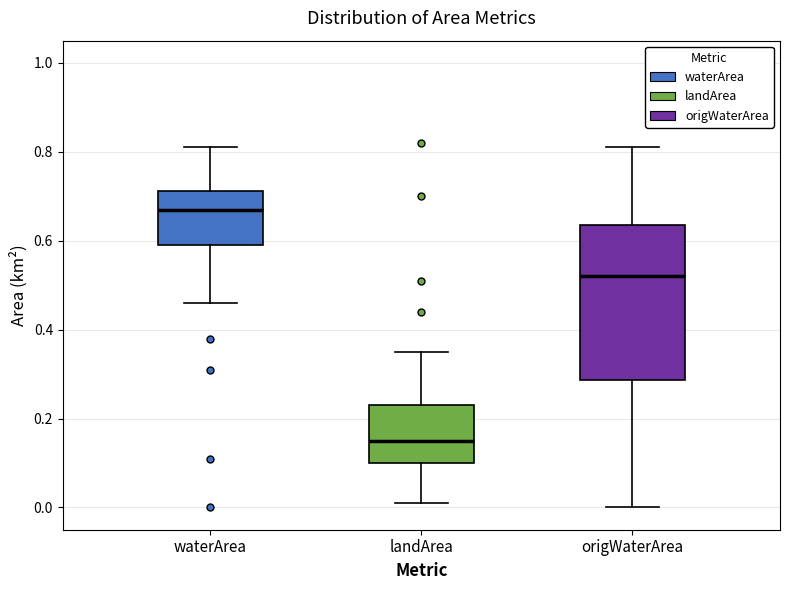

Reading left to right, read every box against the y-axis: the position of its median line, the range the box covers, and the ends of its whiskers. The values are not printed on the chart, so give them approximately, as read against the axis.

waterArea: median 0.68, box 0.60 to 0.72, whiskers 0.46 to 0.82
landArea: median 0.16, box 0.10 to 0.24, whiskers 0.02 to 0.36
origWaterArea: median 0.52, box 0.28 to 0.64, whiskers 0.00 to 0.82